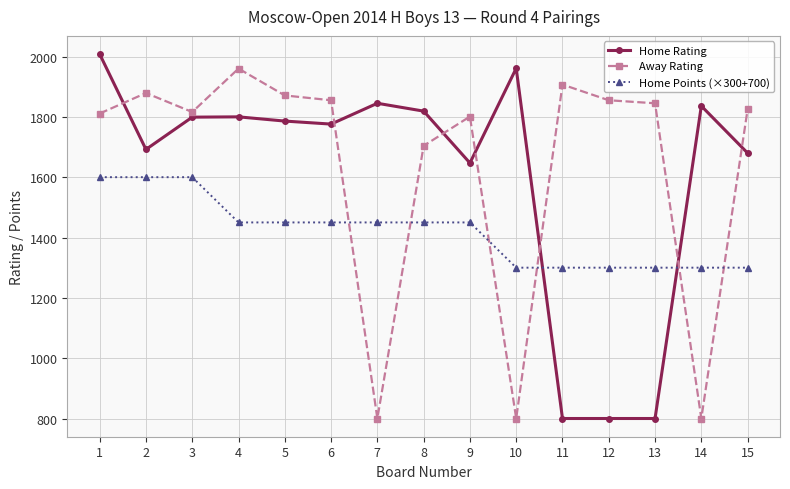

Which series has the largest range (max minus min)?

Home Rating